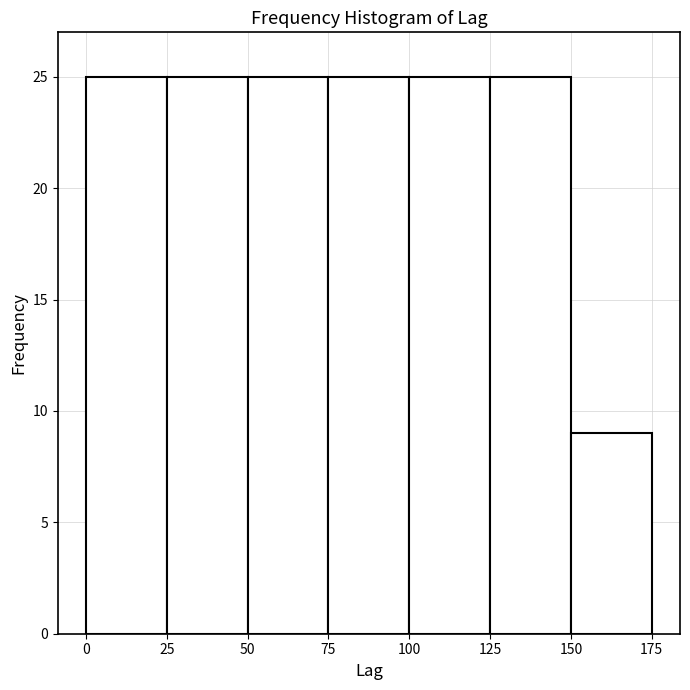

Reading left to right, transcribe this chart: for each bar, give the range it covers on the x-axis and its height. The values are not printed on the chart, so give them approximately, as read against the axis.

0 to 25: 25
25 to 50: 25
50 to 75: 25
75 to 100: 25
100 to 125: 25
125 to 150: 25
150 to 175: 9